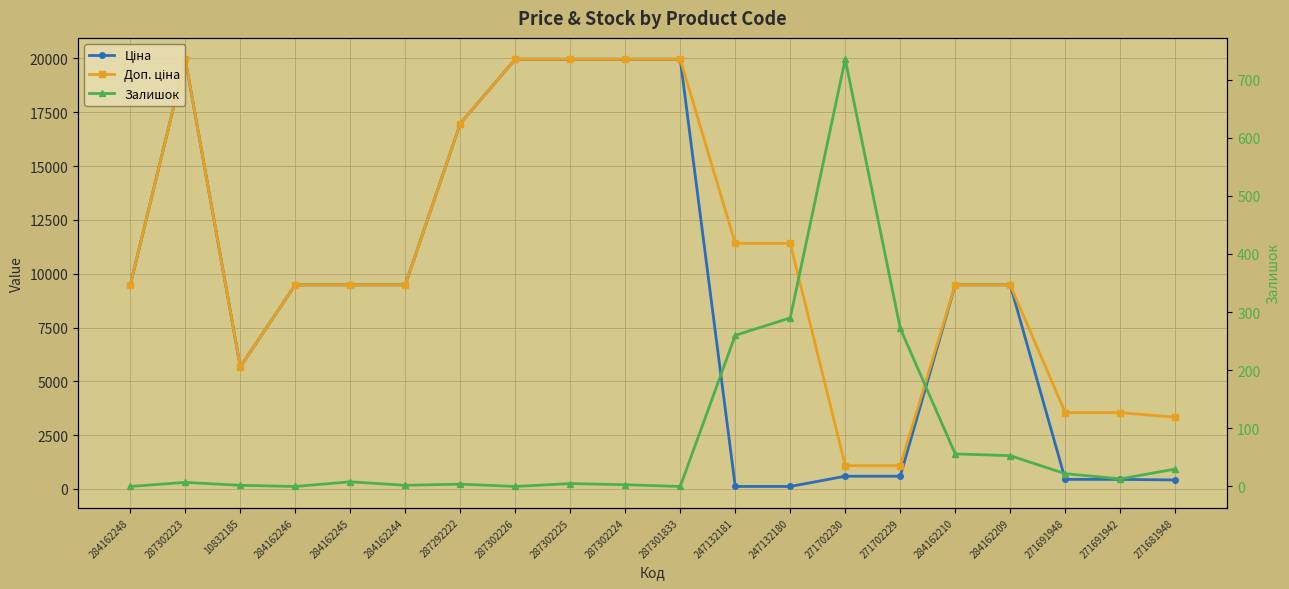

List the labels in order of Ціна value, largest first.

287302223, 287302226, 287302225, 287302224, 287301833, 287292222, 284162248, 284162246, 284162245, 284162244, 284162210, 284162209, 10832185, 271702230, 271702229, 271691948, 271691942, 271681948, 247132181, 247132180